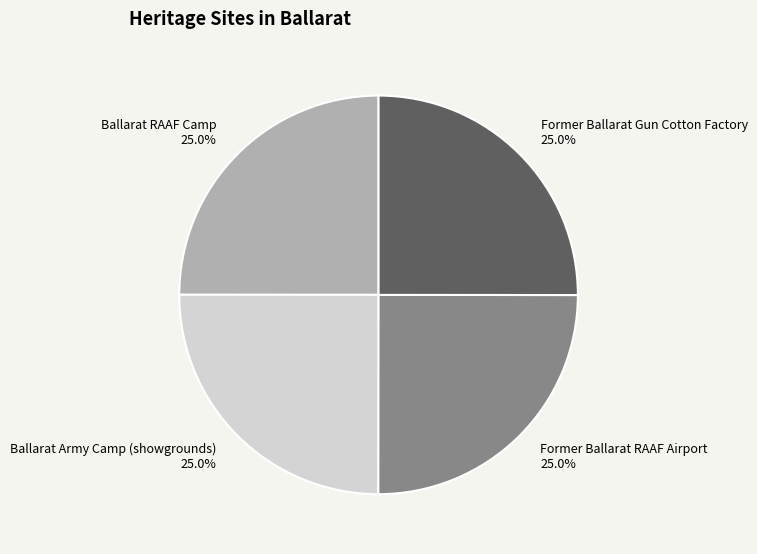

To the nearest percent, what is the average slice percentage?

25%